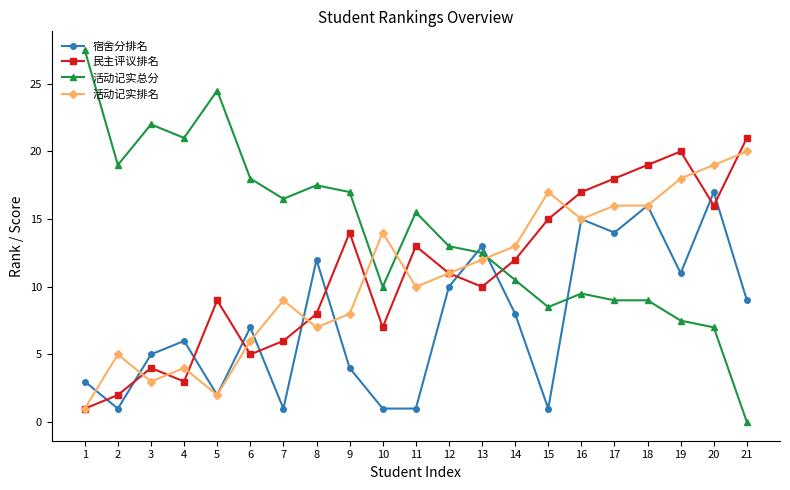

True or false: 活动记实总分 has more than 0 interior local peaks.

True